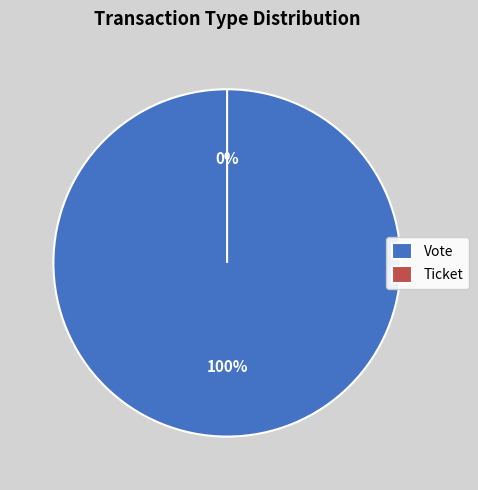

The Vote slice represents 100% of the pie. True or false?

True